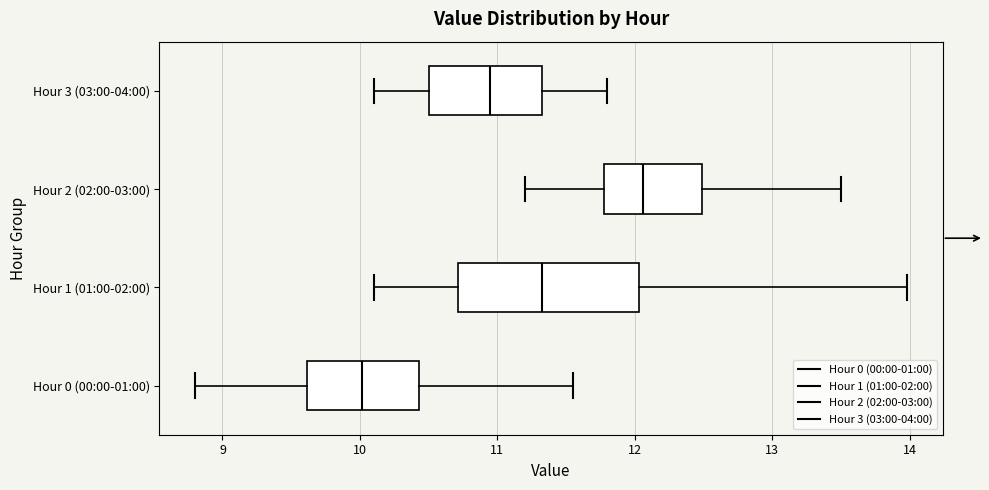

Reading bottom to top, transcribe this box plot: for each box, give where its median line is, the range the box spans, and where its two whiskers end, as read against the x-axis. The values are not printed on the chart, so give them approximately, as read against the axis.

Hour 0 (00:00-01:00): median 10.0, box 9.6 to 10.4, whiskers 8.8 to 11.6
Hour 1 (01:00-02:00): median 11.3, box 10.7 to 12.0, whiskers 10.1 to 14.0
Hour 2 (02:00-03:00): median 12.1, box 11.8 to 12.5, whiskers 11.2 to 13.5
Hour 3 (03:00-04:00): median 11.0, box 10.5 to 11.3, whiskers 10.1 to 11.8